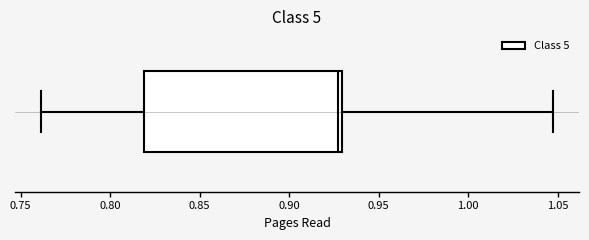

Read this box plot against the x-axis: the position of the median line, the range covered by the box, and the ends of both whiskers. The values are not printed on the chart, so give them approximately, as read against the axis.

median 0.925, box 0.820 to 0.930, whiskers 0.760 to 1.050